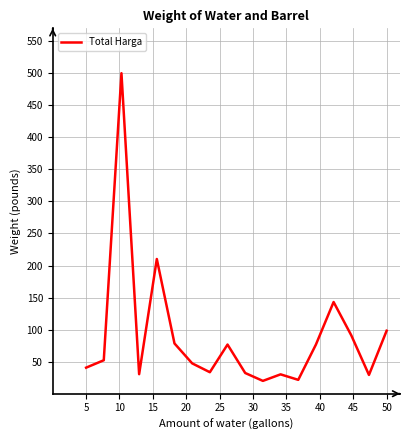

How many categories are shown in the chart?

18